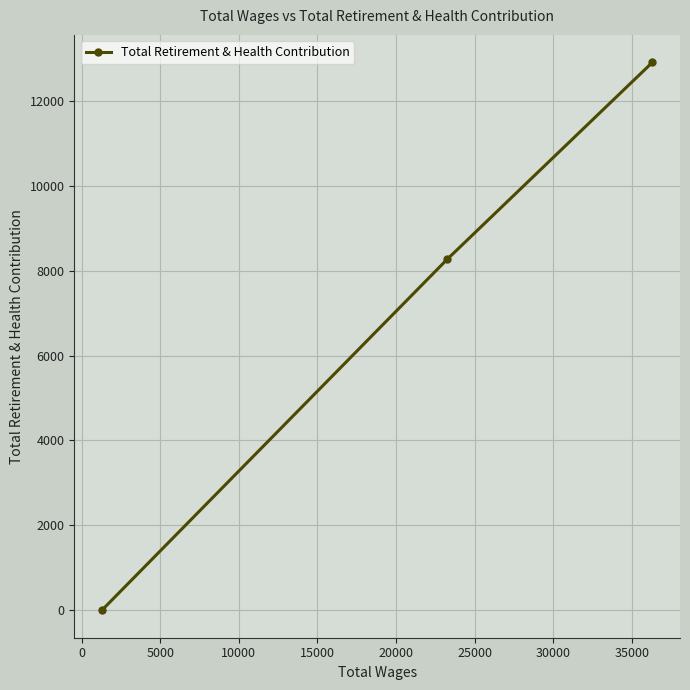

What is the average value?

7058